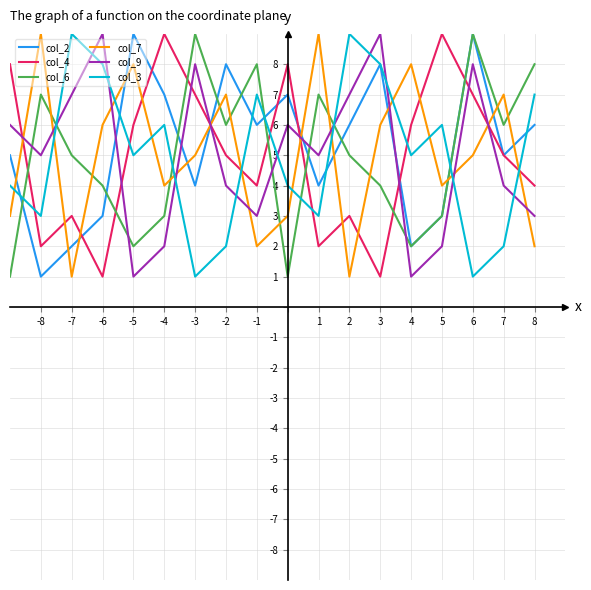

What is the maximum value shown in the chart?

9